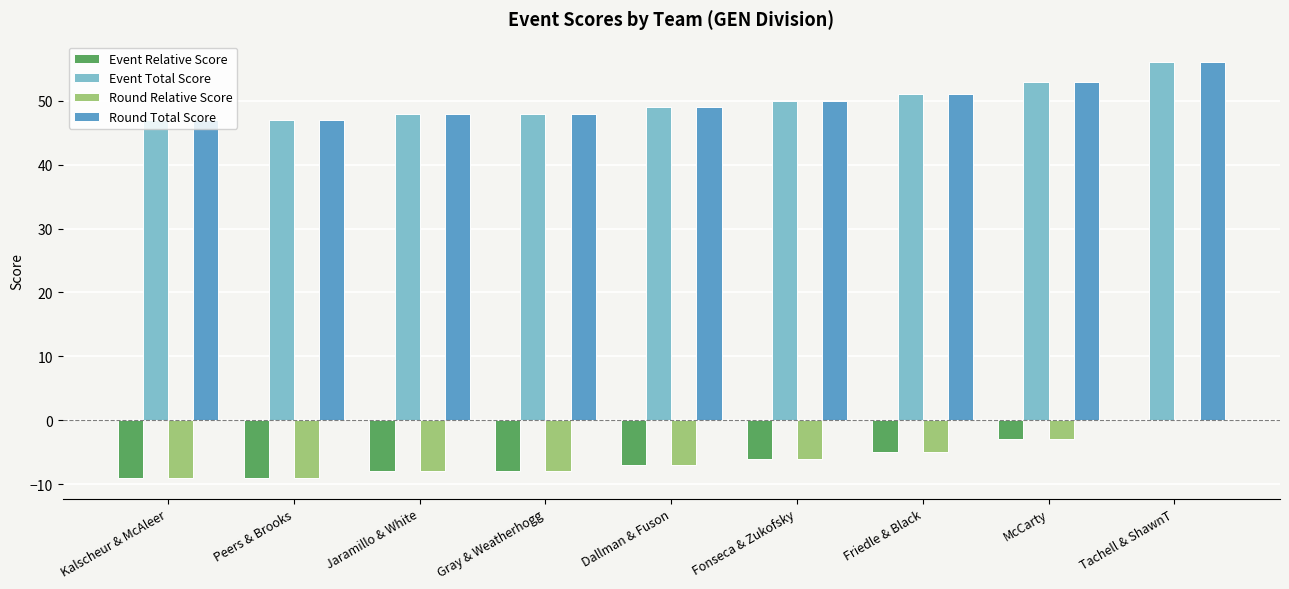

What is the approximate value of Event Total Score at Friedle & Black?

51